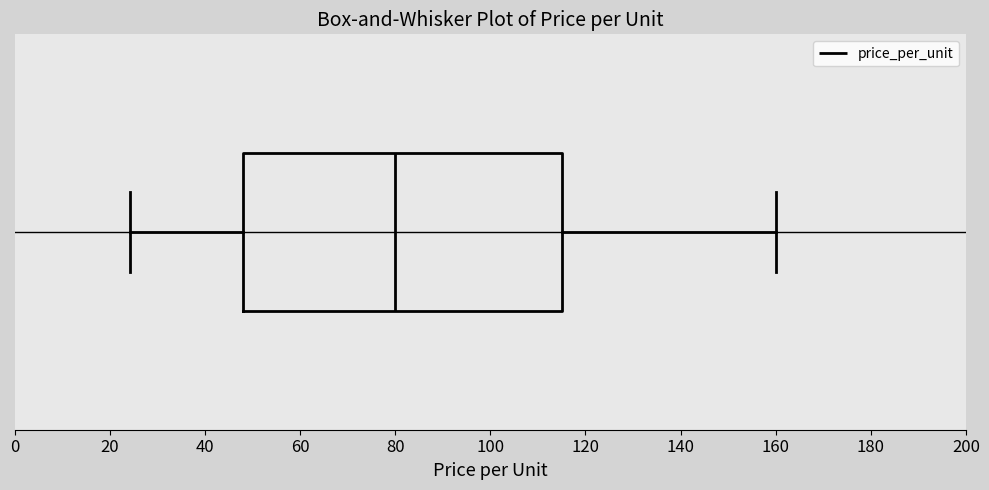

Read this box plot against the x-axis: the position of the median line, the range covered by the box, and the ends of both whiskers. The values are not printed on the chart, so give them approximately, as read against the axis.

median 80, box 48 to 116, whiskers 24 to 160